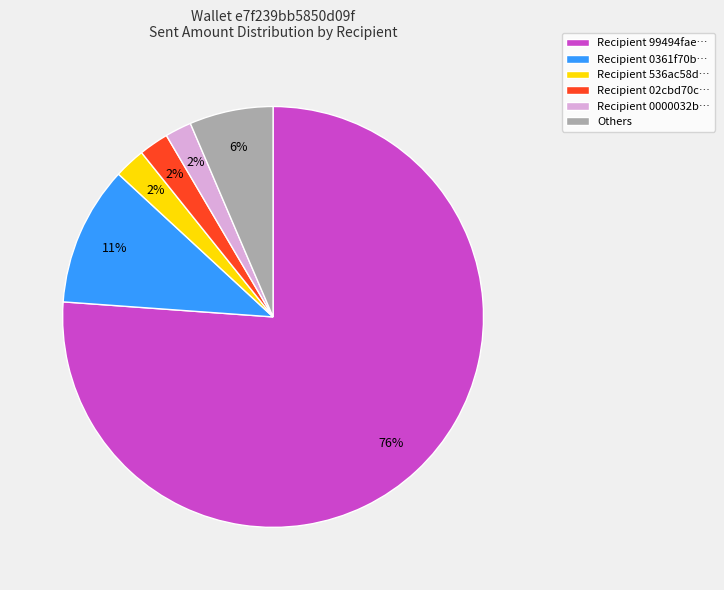

To the nearest percent, what is the average slice percentage?

17%